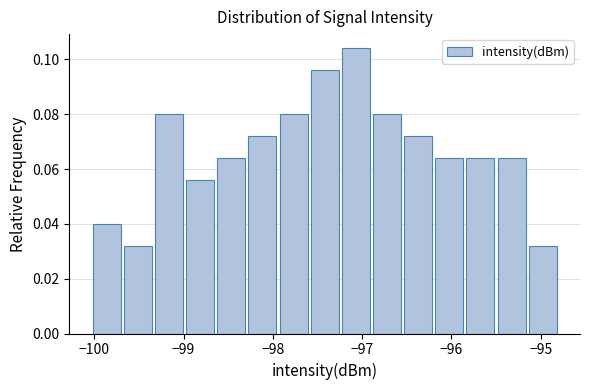

Read against the x-axis, roughly where is the centre of the tallest bar?

-97.1